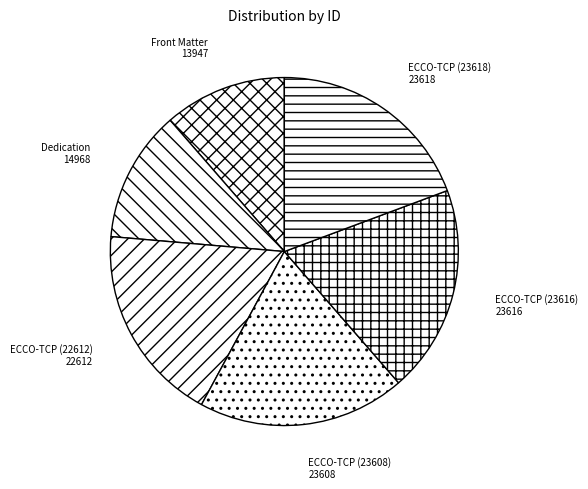

Do ECCO-TCP (23616) and Dedication together represent more than half of the pie?

No